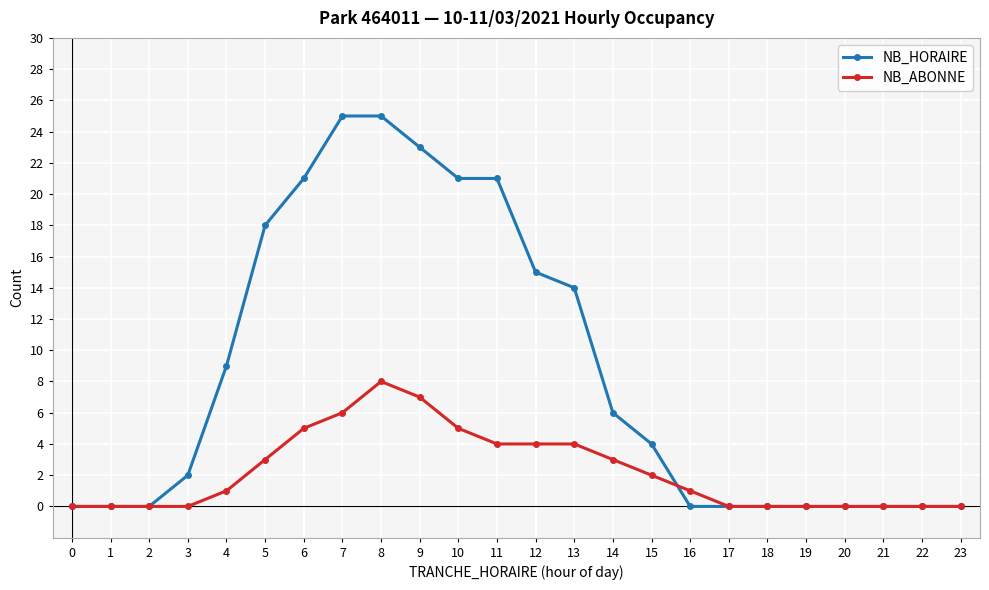

What is the sum of all NB_ABONNE values?

53